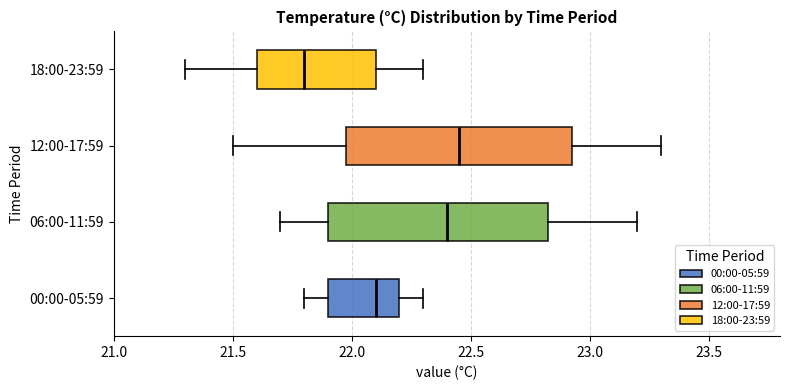

Reading bottom to top, read every box against the x-axis: the position of its median line, the range the box covers, and the ends of its whiskers. The values are not printed on the chart, so give them approximately, as read against the axis.

00:00-05:59: median 22.10, box 21.90 to 22.20, whiskers 21.80 to 22.30
06:00-11:59: median 22.40, box 21.90 to 22.85, whiskers 21.70 to 23.20
12:00-17:59: median 22.45, box 22.00 to 22.95, whiskers 21.50 to 23.30
18:00-23:59: median 21.80, box 21.60 to 22.10, whiskers 21.30 to 22.30